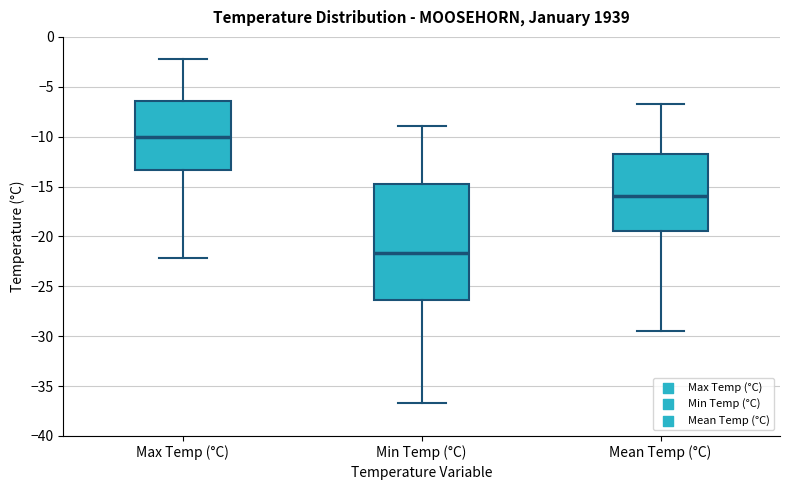

Reading left to right, transcribe this box plot: for each box, give where its median line is, the range the box spans, and where its two whiskers end, as read against the y-axis. The values are not printed on the chart, so give them approximately, as read against the axis.

Max Temp (°C): median -10.0, box -13.5 to -6.5, whiskers -22.0 to -2.0
Min Temp (°C): median -21.5, box -26.5 to -14.5, whiskers -36.5 to -9.0
Mean Temp (°C): median -16.0, box -19.5 to -11.5, whiskers -29.5 to -6.5